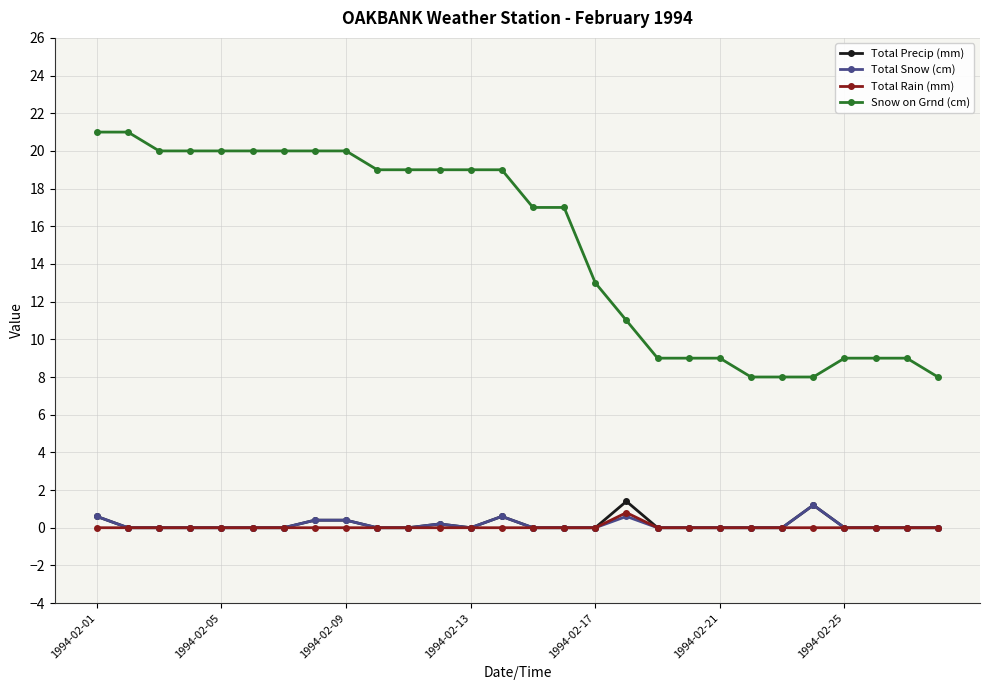

Count the Total Snow (cm) values in the range 0 to 1.

27